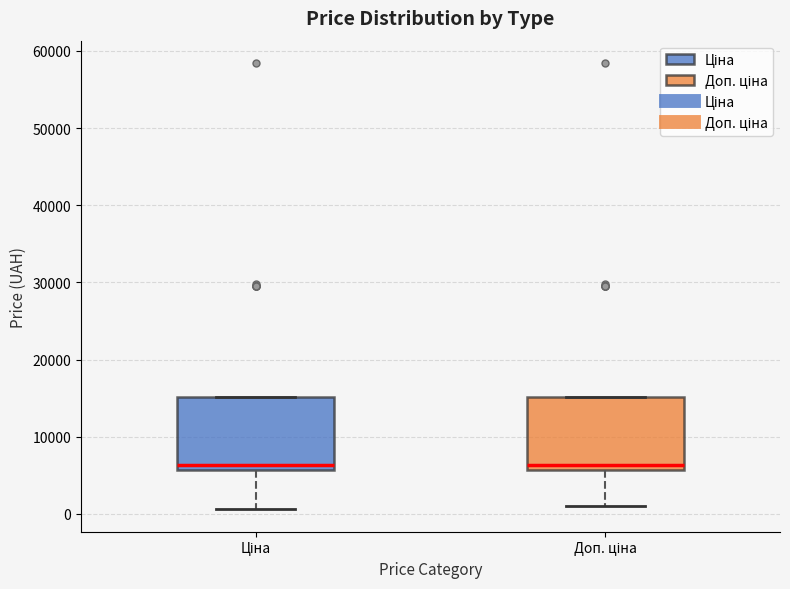

Reading left to right, read every box against the y-axis: the position of its median line, the range the box covers, and the ends of its whiskers. The values are not printed on the chart, so give them approximately, as read against the axis.

Ціна: median 6000 (just above the box's lower edge), box 6000 to 15000, whiskers 1000 to 15000
Доп. ціна: median 6000 (just above the box's lower edge), box 6000 to 15000, whiskers 1000 to 15000